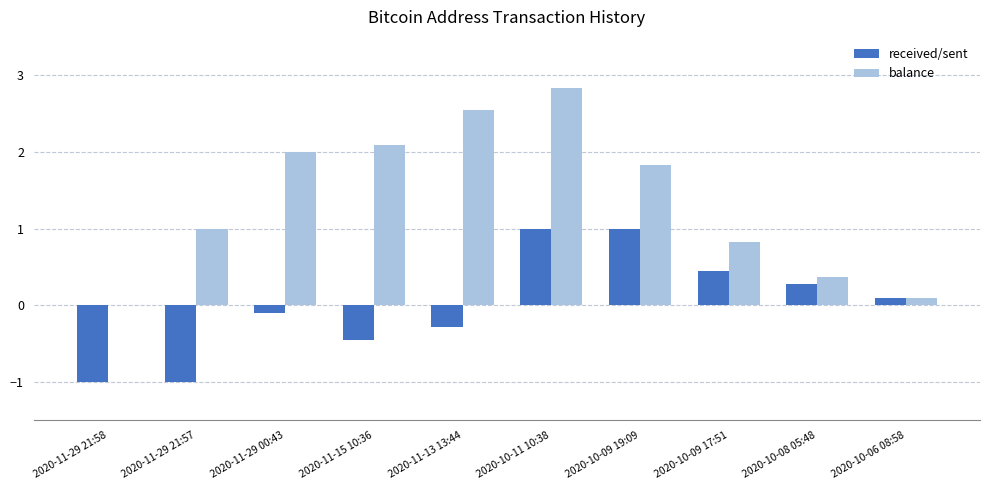

What are all the series names shown in the legend?

received/sent, balance